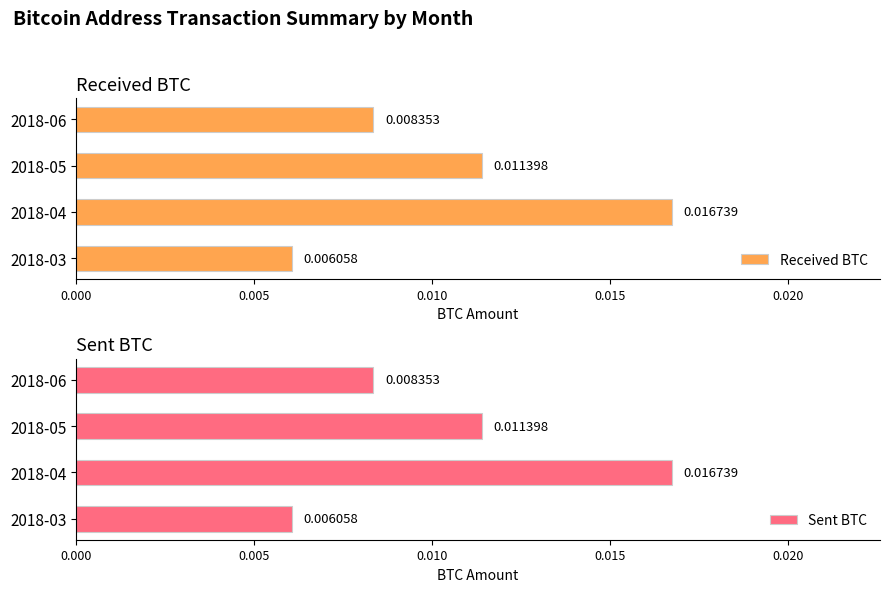

Rank the categories by Received BTC value from highest to lowest.

2018-04, 2018-05, 2018-06, 2018-03